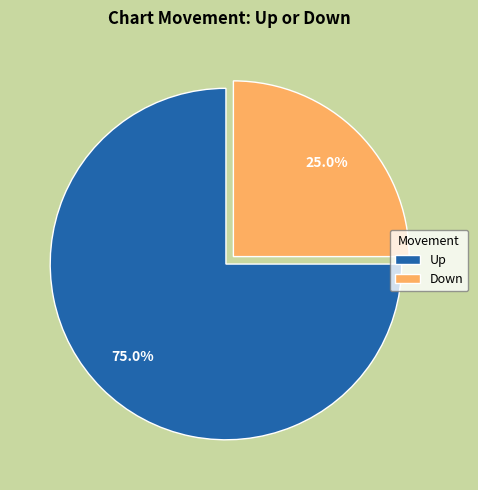

What percentage do Up and Down together represent?

100.0%